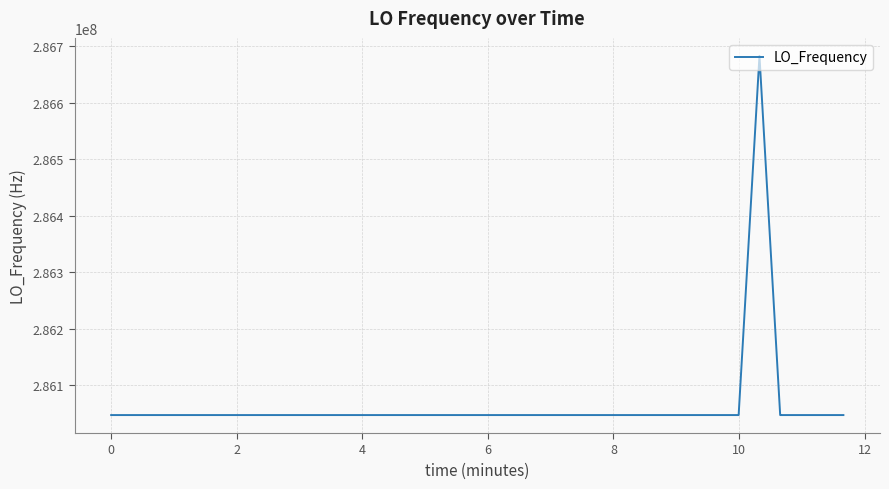

What is the sum of all values?

11442515694.1